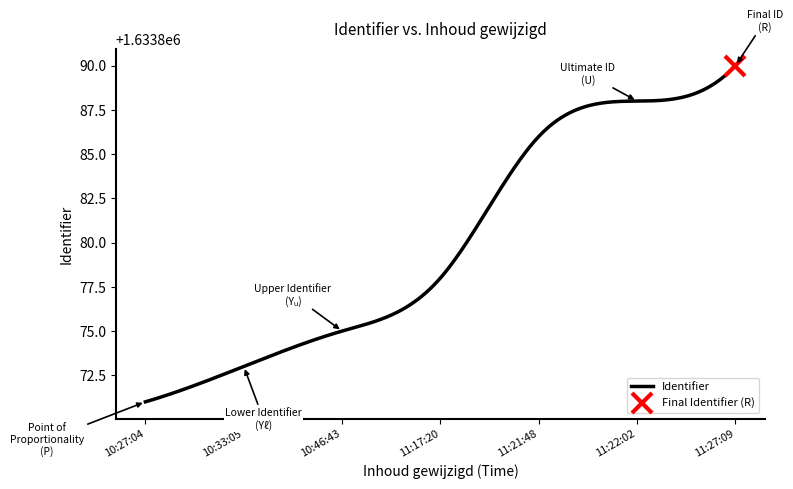

How many values are between 1633873 and 1633888?

5